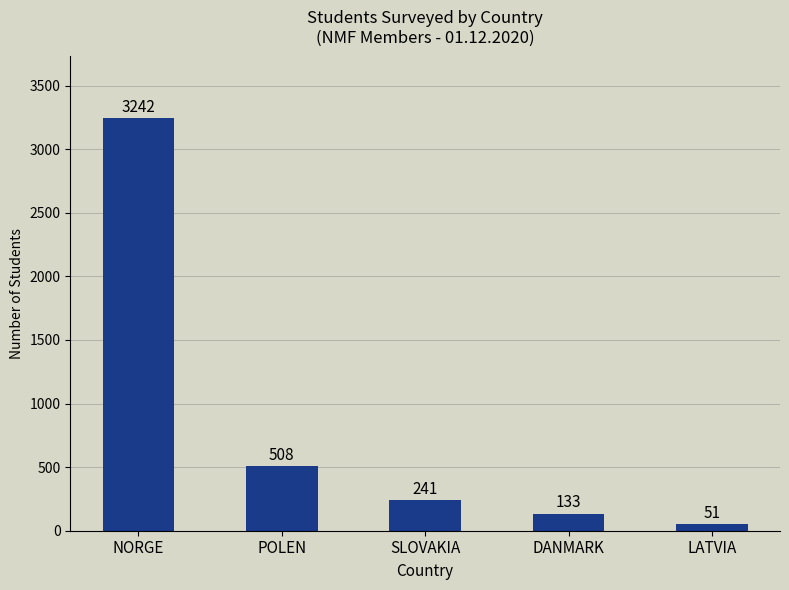

What is the value of the 3rd bar from the left?

241